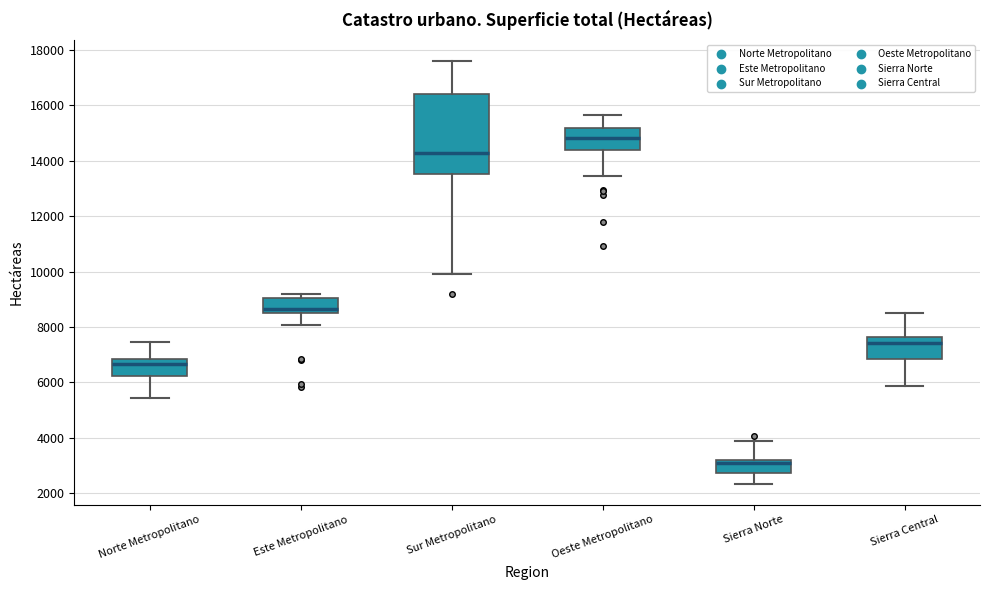

Where does the upper whisker of the box for Norte Metropolitano end on the y-axis? The values are not printed on the chart, so give them approximately, as read against the axis.

7400